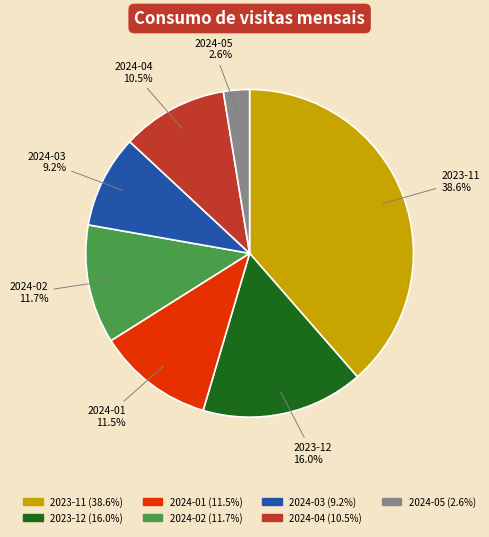

What is the total percentage of 2023-12 and 2024-05?

18.6%